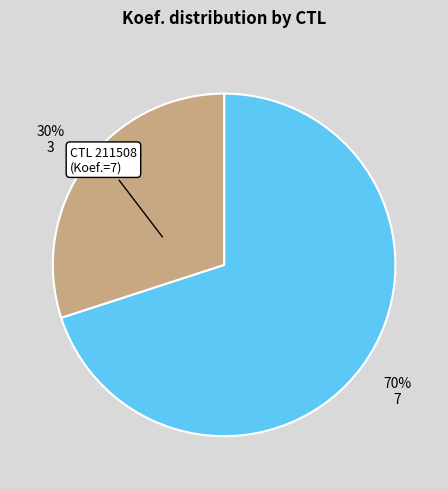

Is there any slice that represents more than half of the pie?

Yes